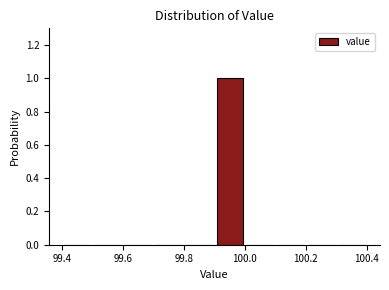

How tall is the bar that spans 99.9 to 100.0 on the x-axis? The values are not printed on the chart, so give them approximately, as read against the axis.

1